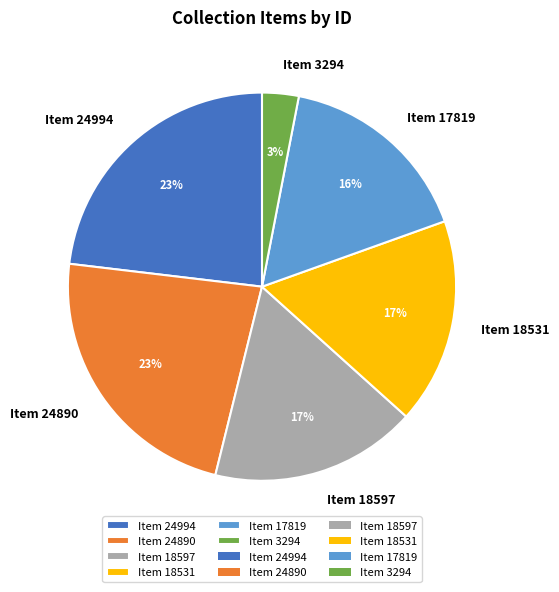

To the nearest percent, what percentage of the pie is Item 24890?

23%